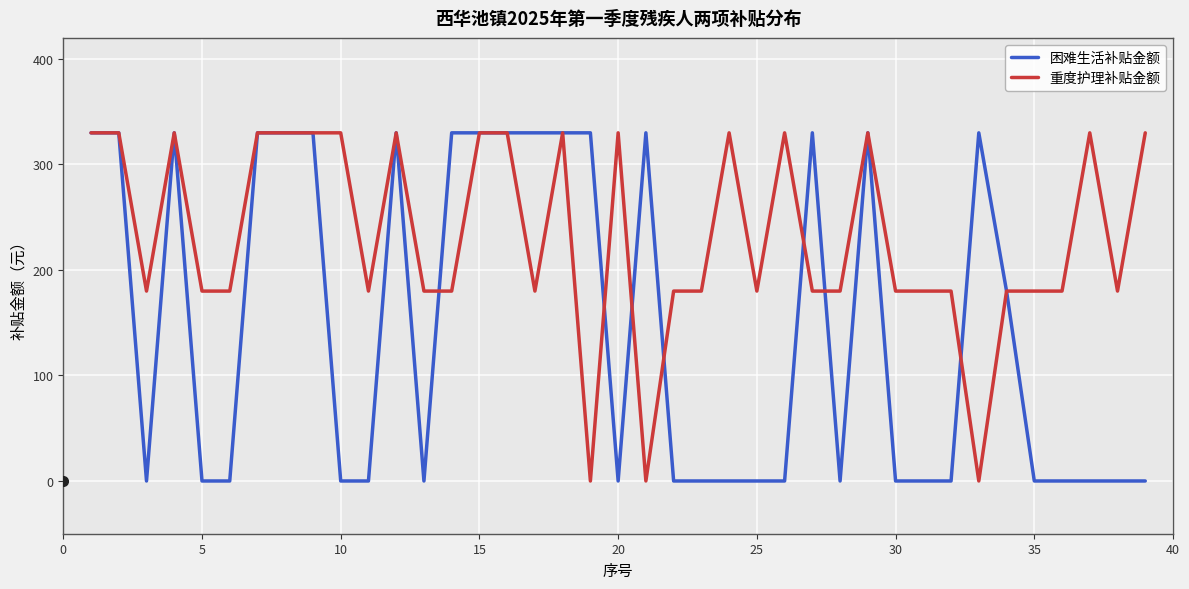

List the series in order of their overall mean, highest first.

重度护理补贴金额, 困难生活补贴金额